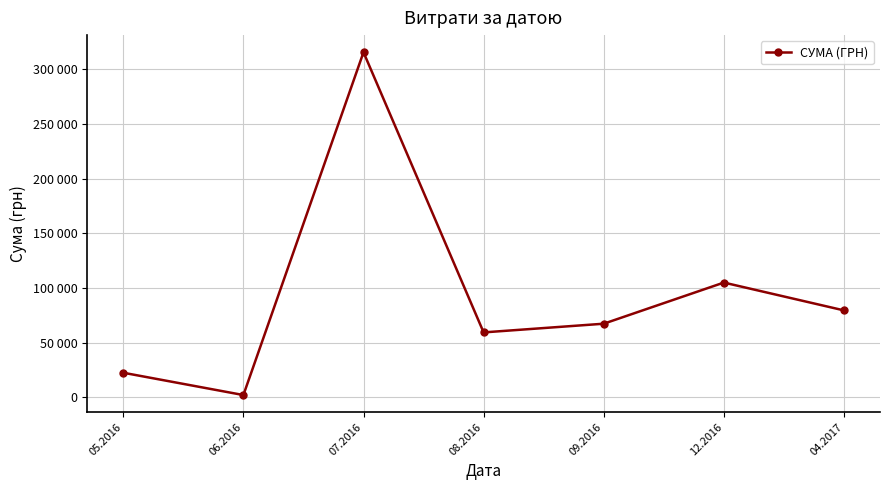

What is the change in value from 06.2016 to 08.2016?

+57354.9